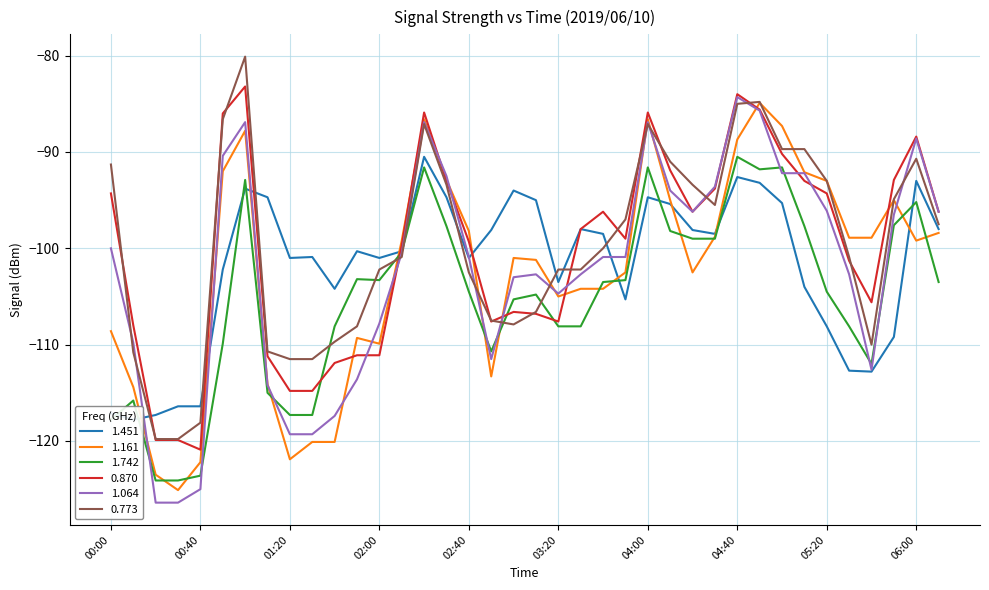

Is the value of 0.870 at 02:10 greater than the value of 1.161 at 03:20?

Yes